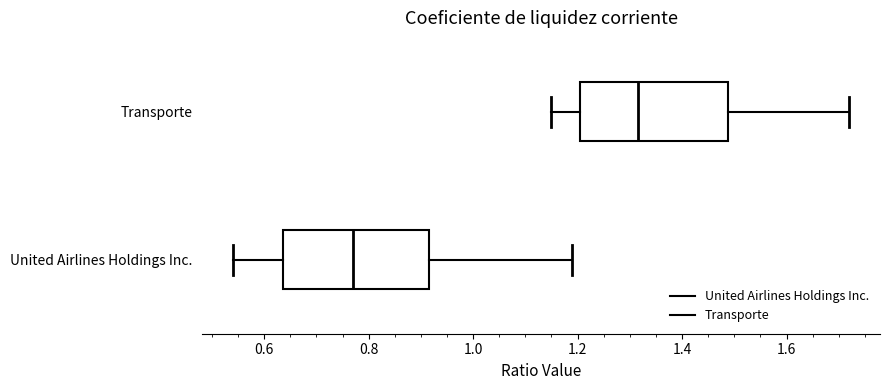

Which box has the furthest to the right median line?

Transporte